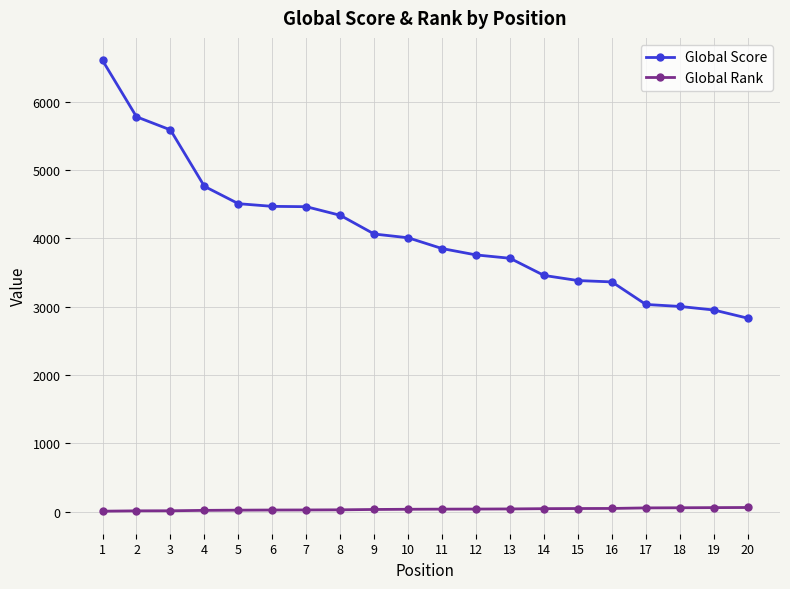

Which series has the widest spread of values?

Global Score